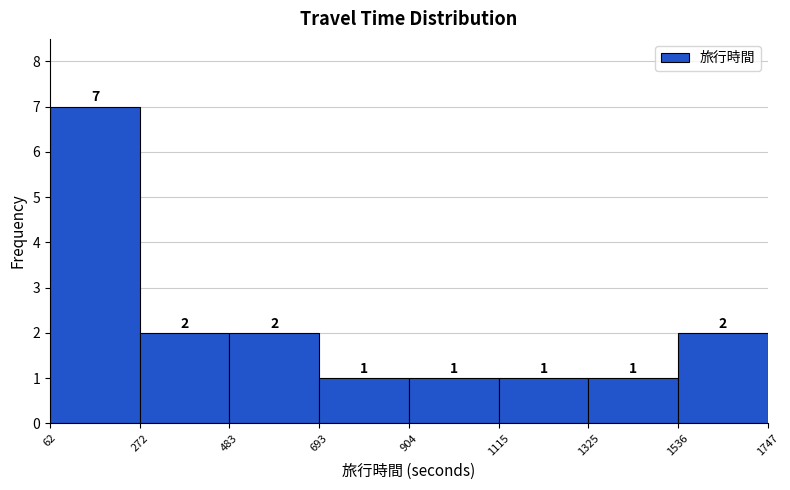

Reading left to right, transcribe this chart: for each bar, give the range it covers on the x-axis and its height.

62 to 272: 7
272 to 483: 2
483 to 693: 2
693 to 904: 1
904 to 1115: 1
1115 to 1325: 1
1325 to 1536: 1
1536 to 1747: 2